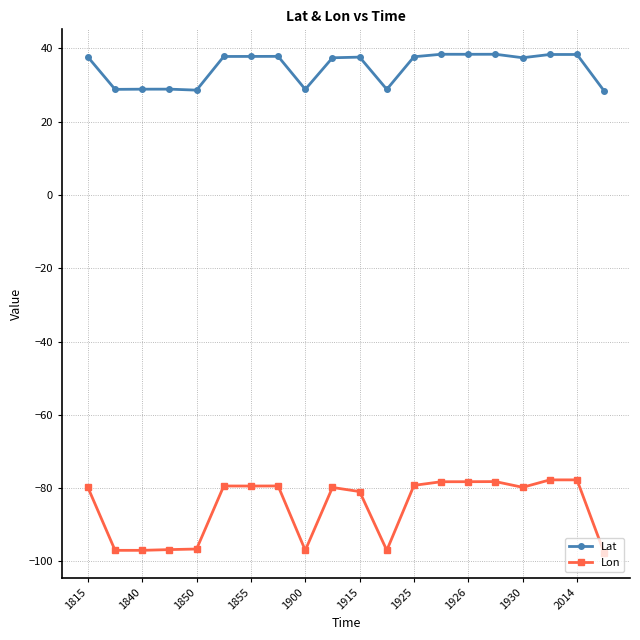

What is the value of the Lon point at the 14th from the left?

-78.3